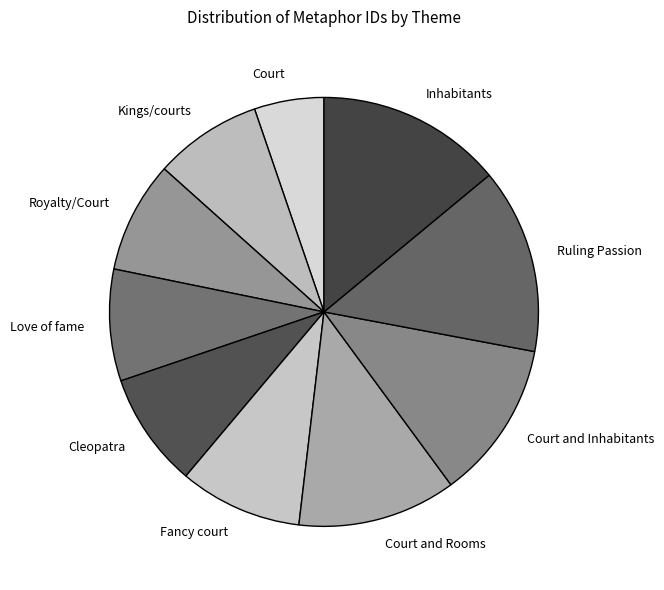

The Court slice represents 5% of the pie. True or false?

True